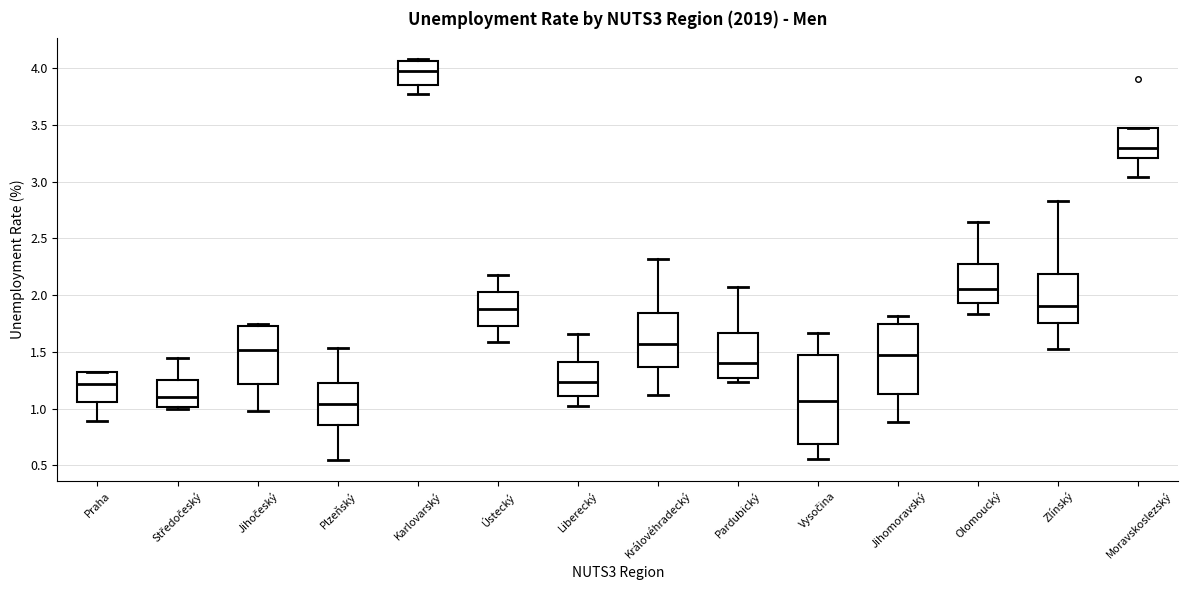

Which box is the tallest, from its lower edge to its upper edge?

Vysočina